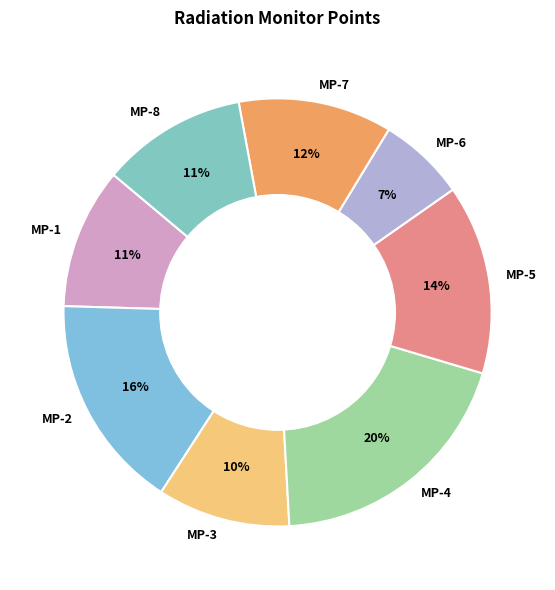

How many segments does this pie chart have?

8